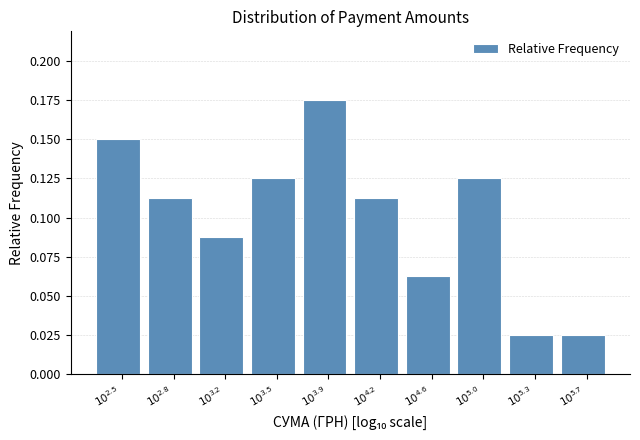

How many values are between 0 and 1?

10